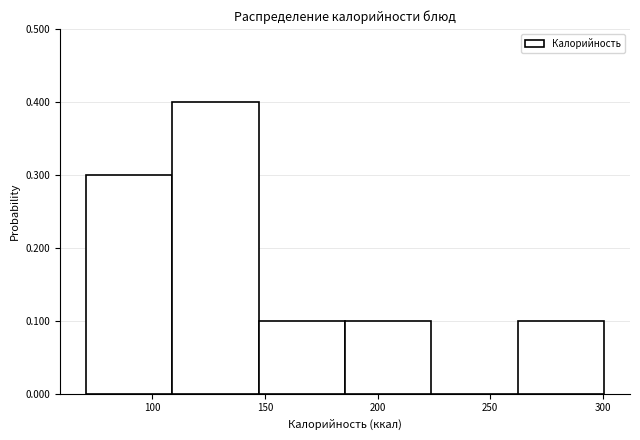

What is the height of the bar covering 185 to 225 on the x-axis? Neither the bar edges nor the heights are printed on the chart, so give them approximately, as read against the axes.

0.1